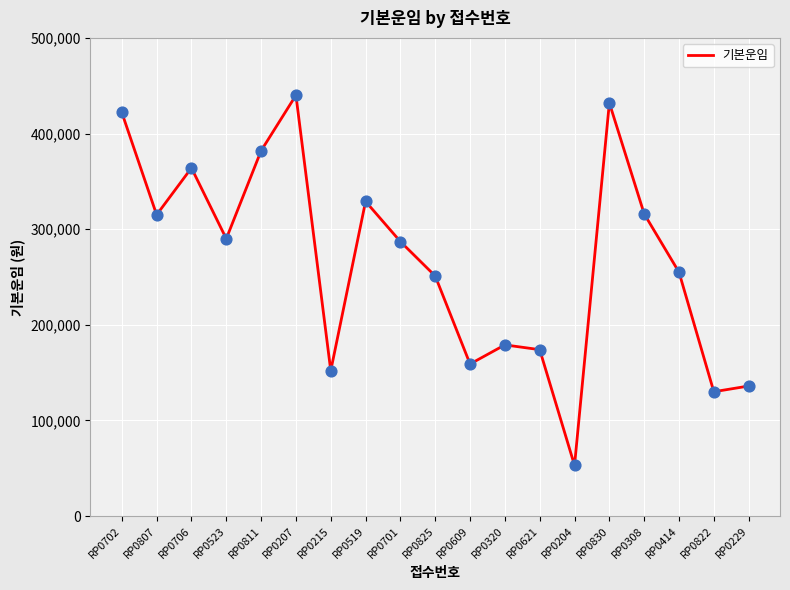

Between RP0830 and RP0811, which is larger?

RP0830